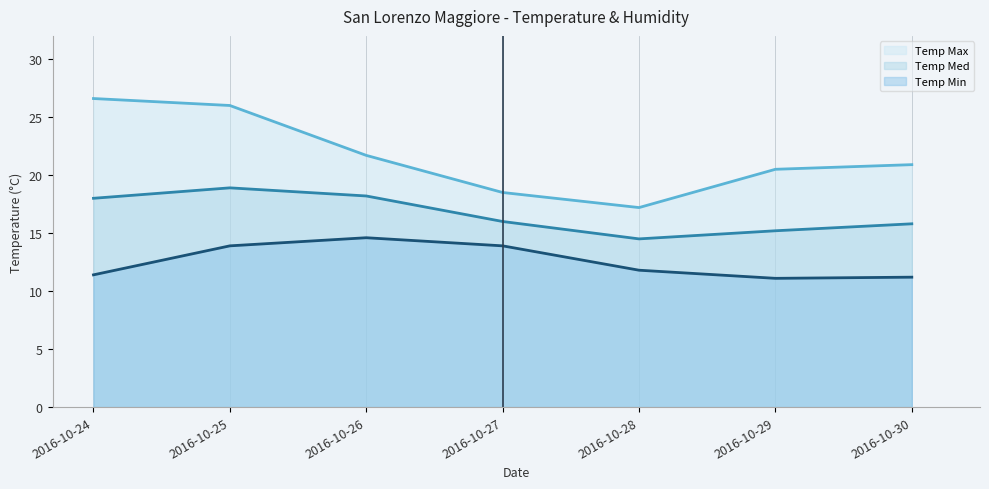

Is it true that Temp Min equals 11.1 at 2016-10-29?

True